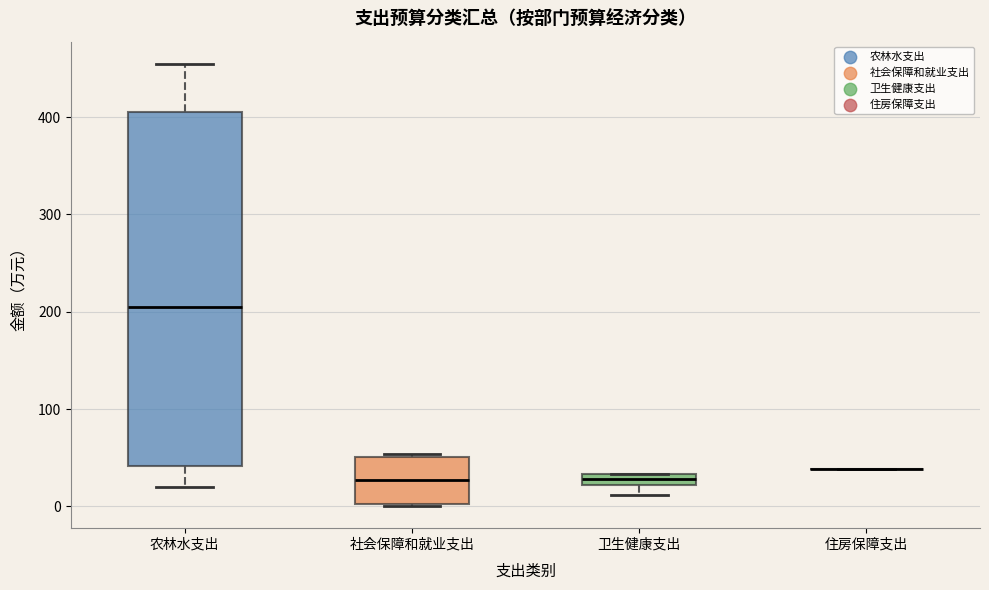

Where is the lower edge of the box for 农林水支出 on the y-axis? The values are not printed on the chart, so give them approximately, as read against the axis.

40